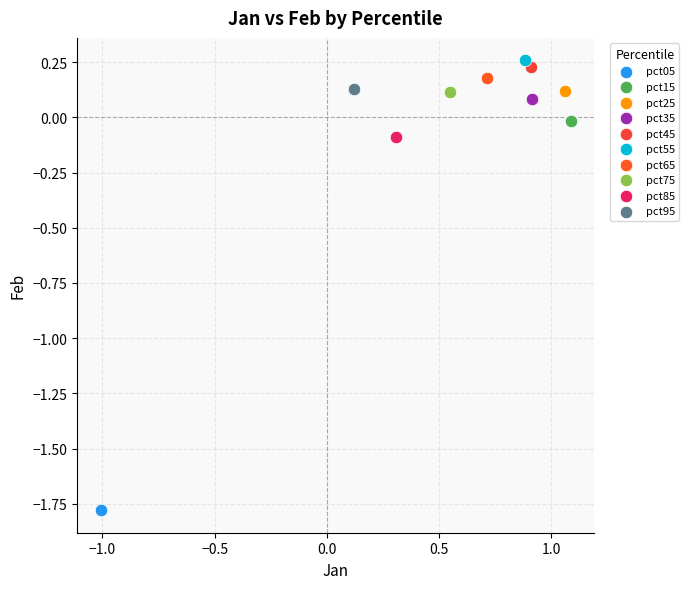

Which series reaches the minimum Y coordinate?

pct05